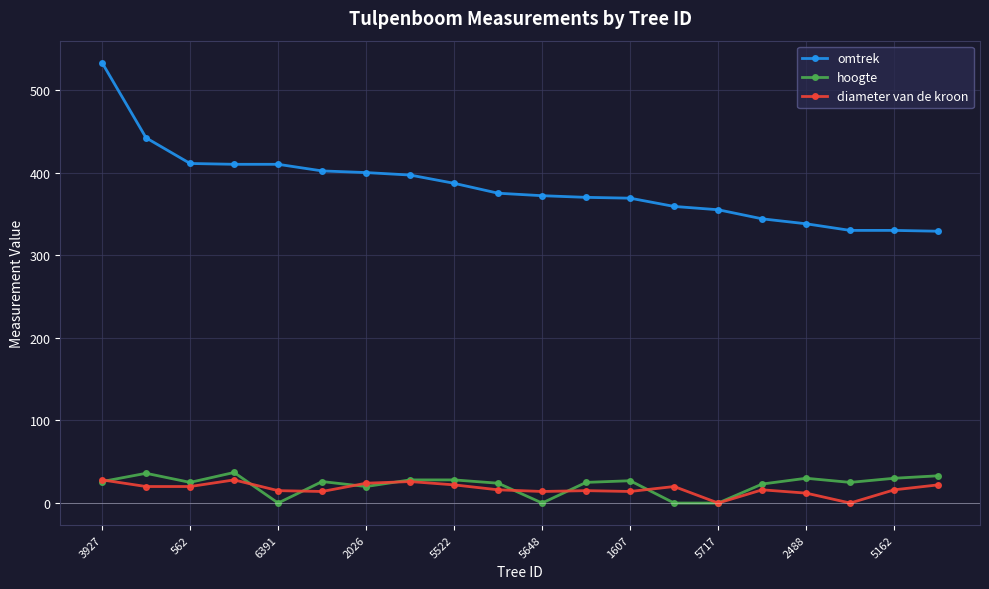

What is the difference between the maximum and second lowest values in the diameter van de kroon series?

28